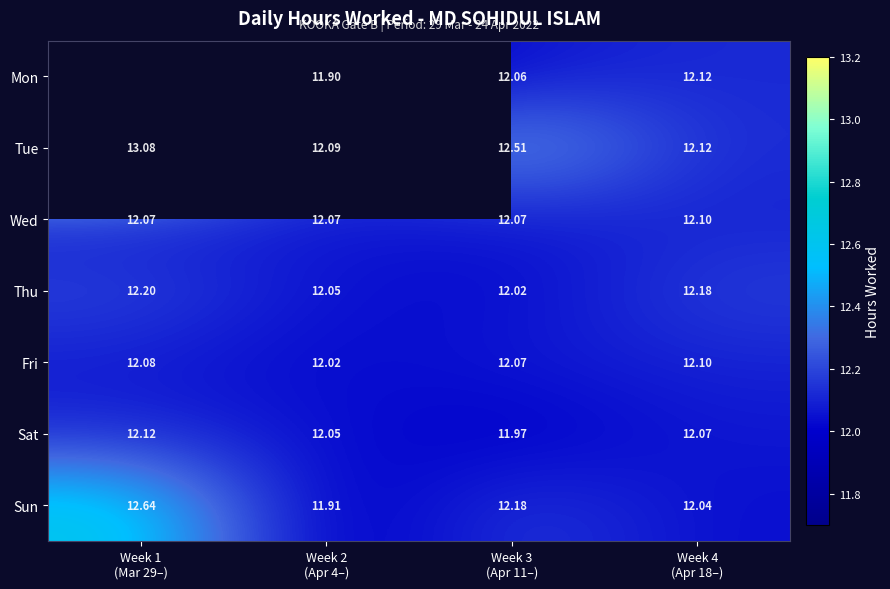

How many categories are shown in the chart?

4